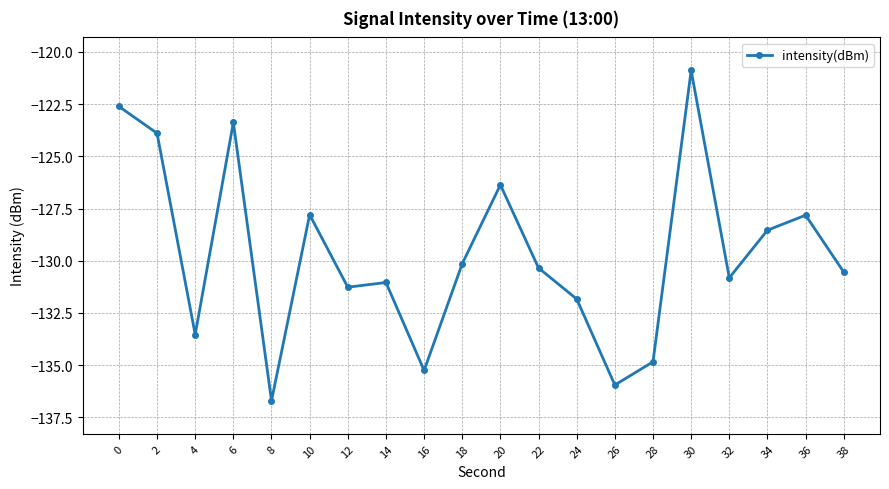

Where is the first local maximum?

6